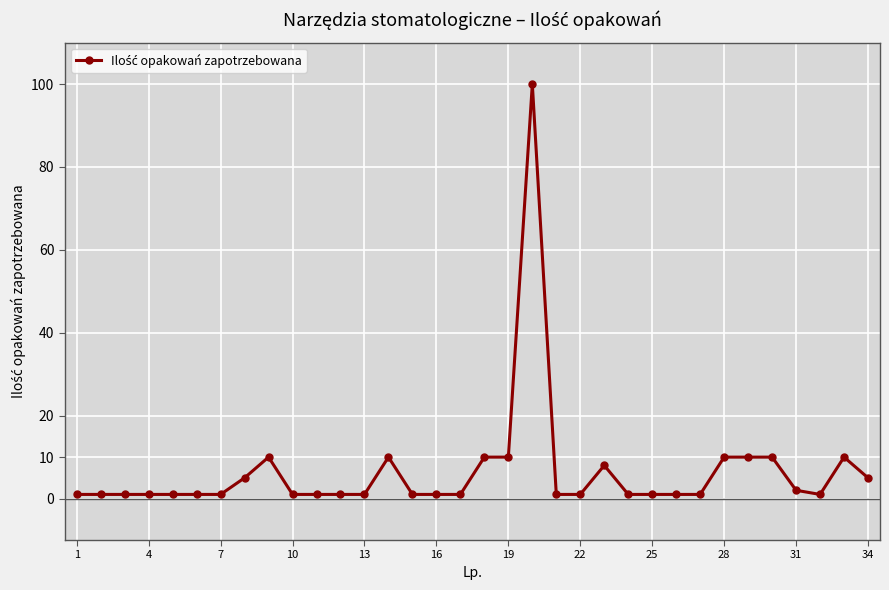

Reading left to right, what are all the values shown in this chart?

1	1	1	1	1	1	1	5	10	1	1	1	1	10	1	1	1	10	10	100	1	1	8	1	1	1	1	10	10	10	2	1	10	5